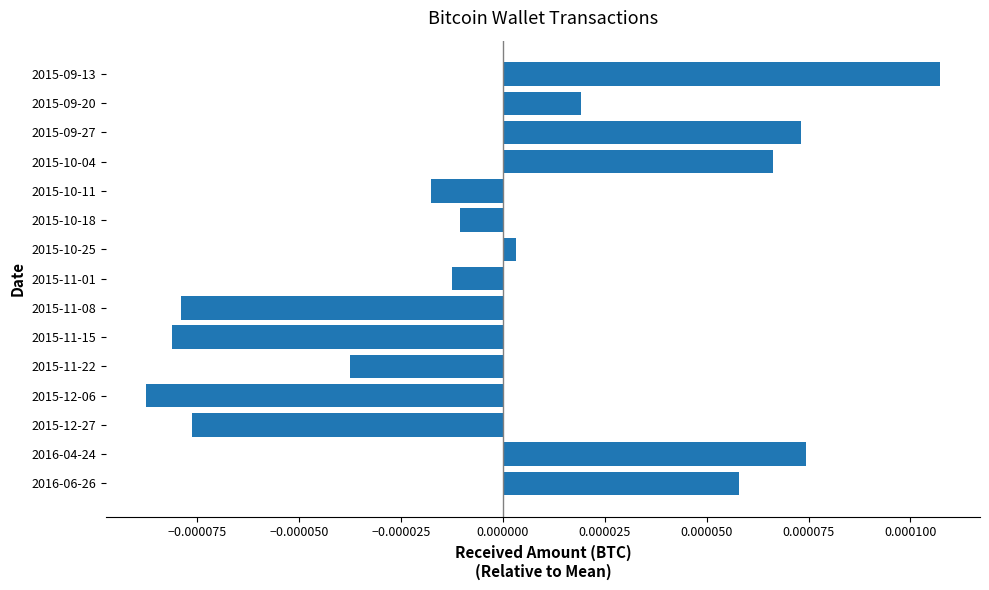

Which has a higher value, 2015-10-18 or 2015-11-08?

2015-10-18